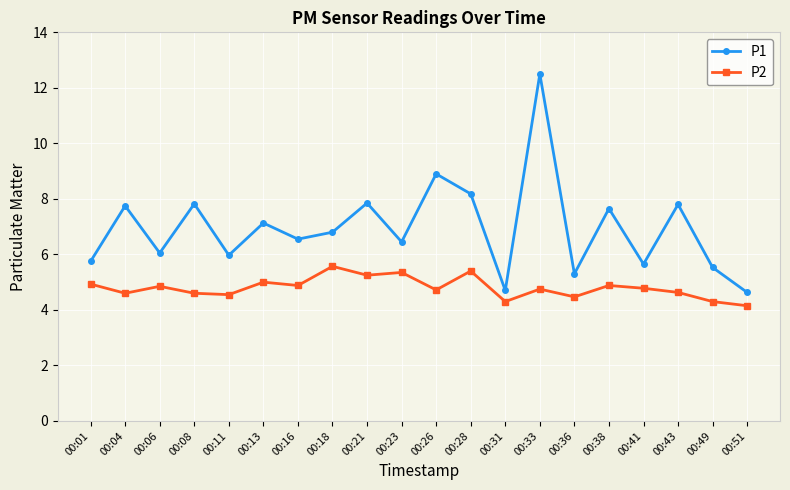

Which series has the widest spread of values?

P1